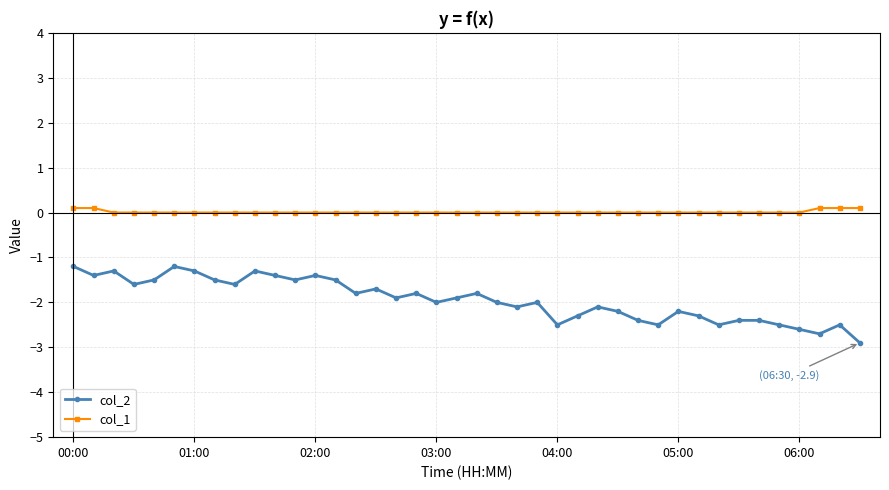

Which series has the largest range (max minus min)?

col_2